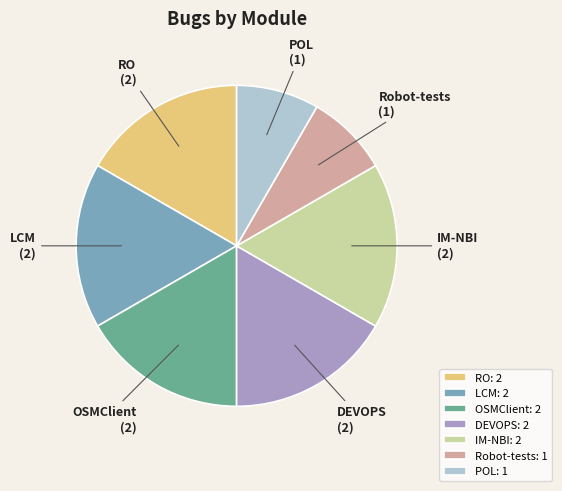

True or false: LCM accounts for 17% of the total.

True